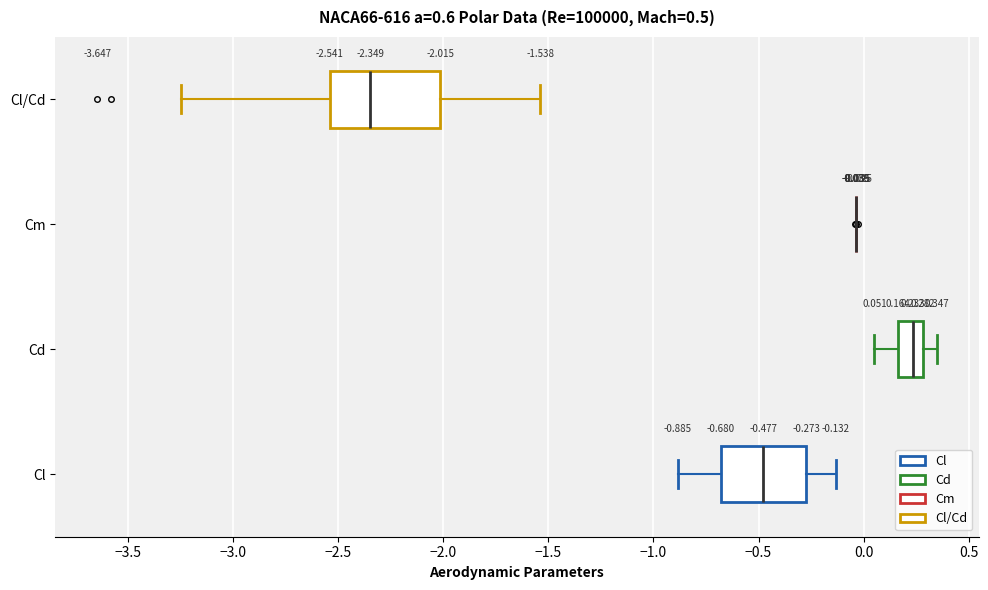

Which box is the widest, from its left edge to its right edge?

Cl/Cd